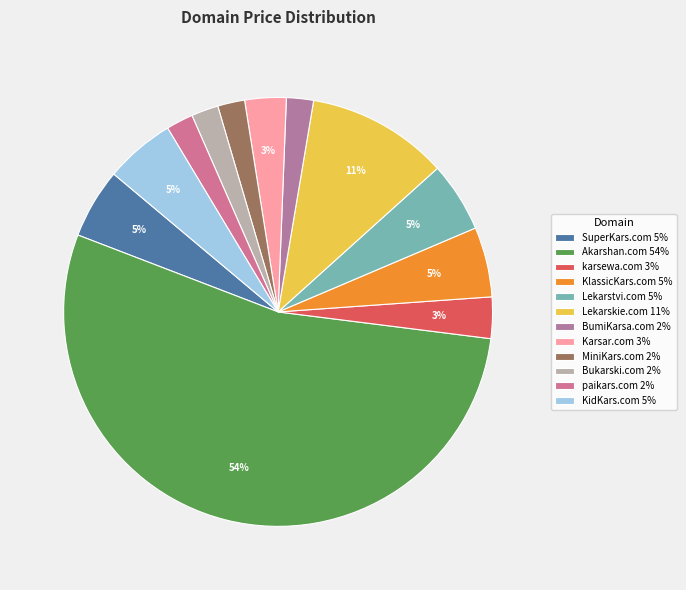

Which category has the smallest portion of the pie?

BumiKarsa.com